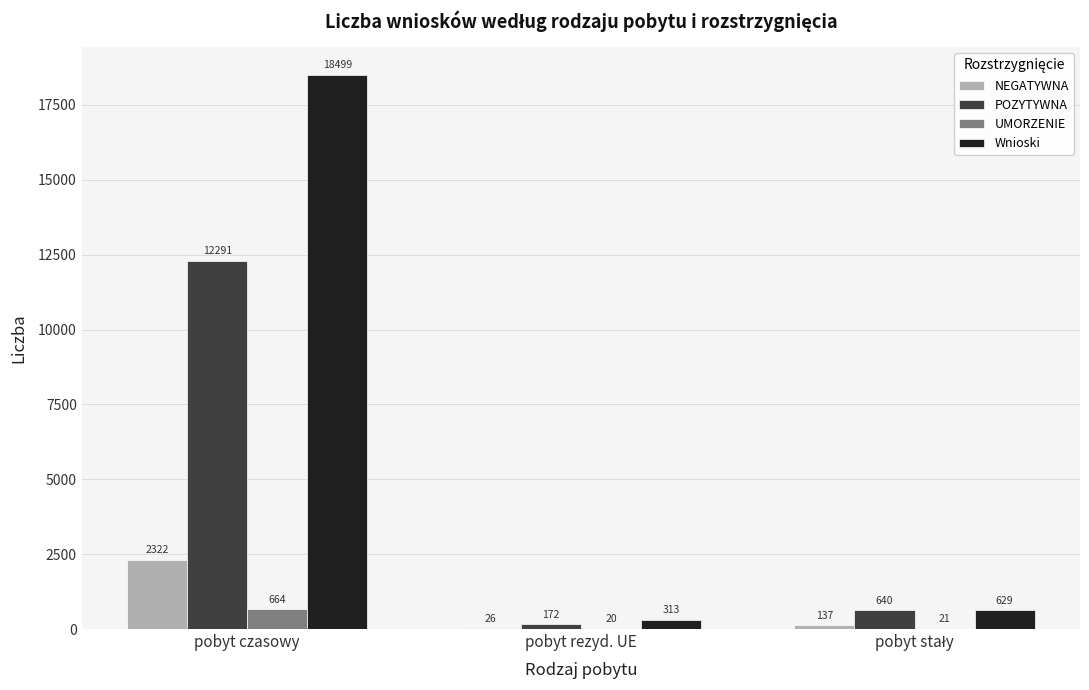

What is the sum of all NEGATYWNA values?

2485